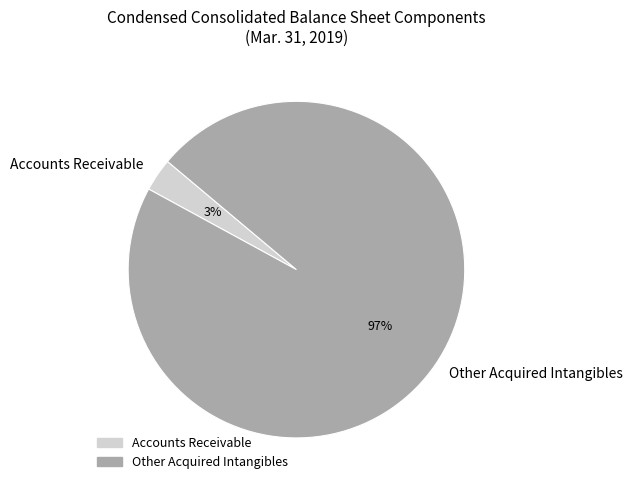

To the nearest percent, what portion does Other Acquired Intangibles represent?

97%